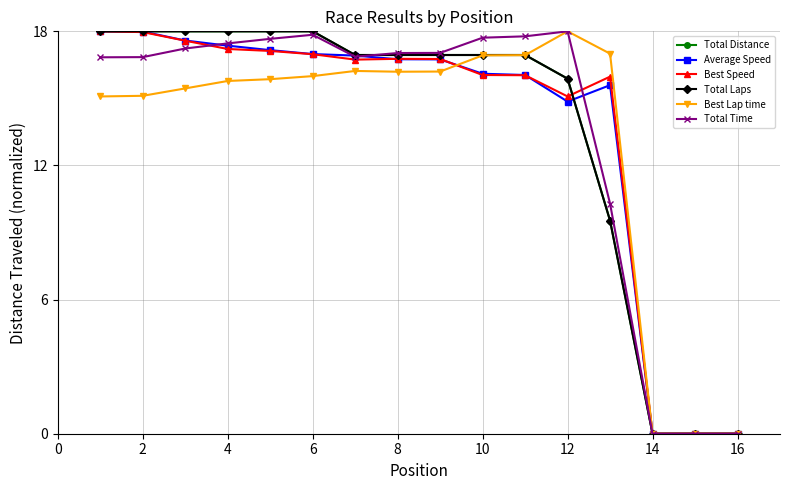

Is this an area chart (filled region under the line)?

No